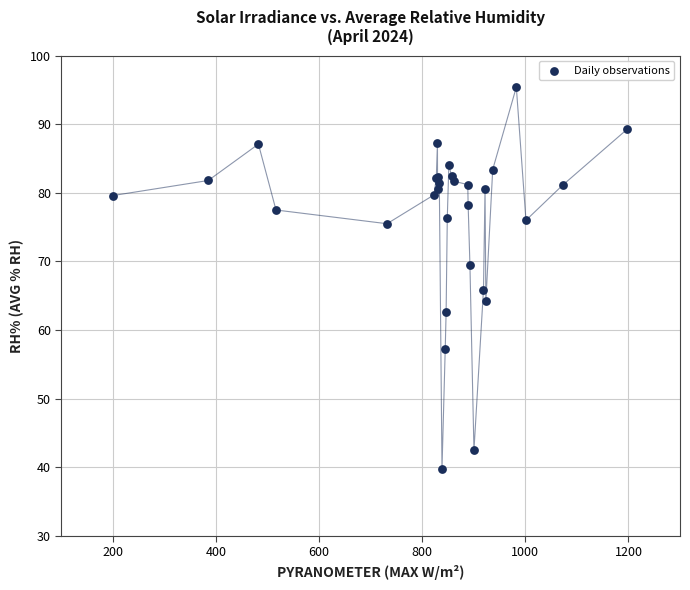

What Y value in the scatter plot is closest to 67?

65.9